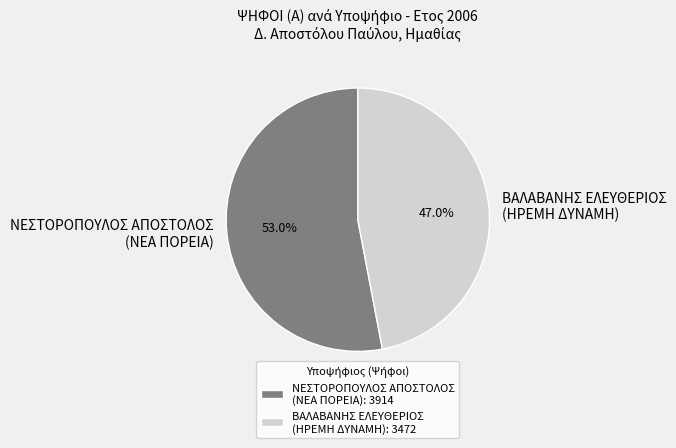

Does ΝΕΣΤΟΡΟΠΟΥΛΟΣ ΑΠΟΣΤΟΛΟΣ (ΝΕΑ ΠΟΡΕΙΑ) represent more than half of the total?

Yes